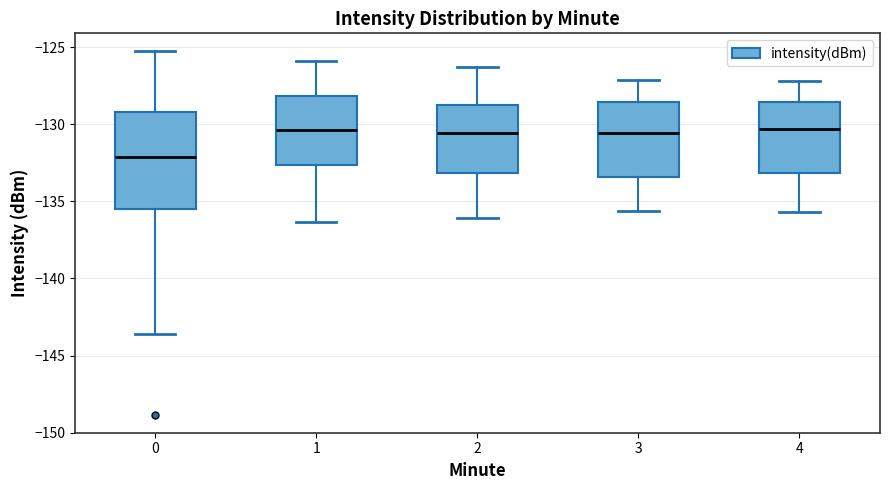

Where is the lower edge of the box at x = 3 on the y-axis? The values are not printed on the chart, so give them approximately, as read against the axis.

-133.5